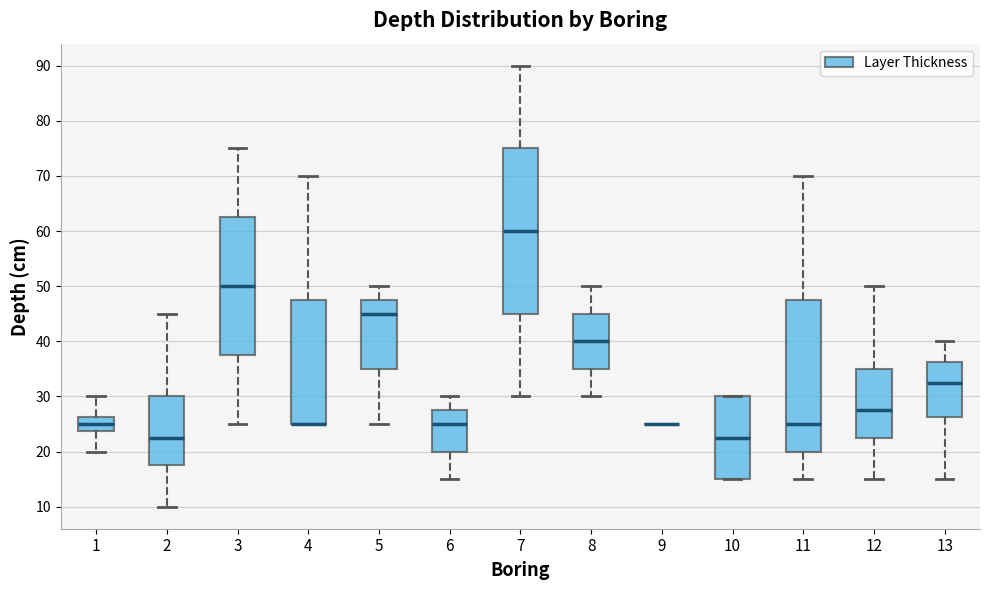

Where does the lower whisker of the box at x = 13 end on the y-axis? The values are not printed on the chart, so give them approximately, as read against the axis.

15